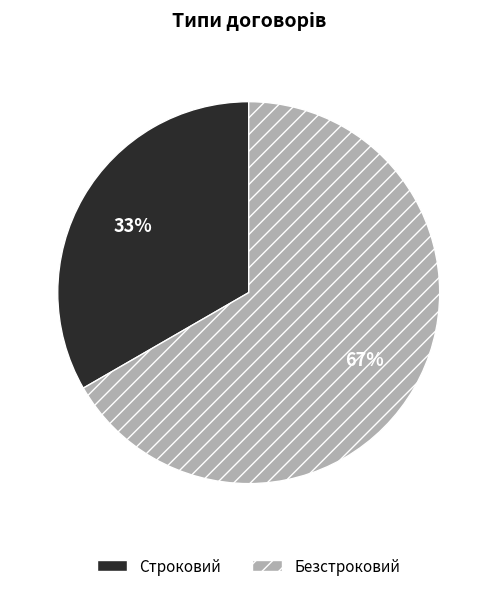

What is the smallest slice in the pie chart?

Строковий